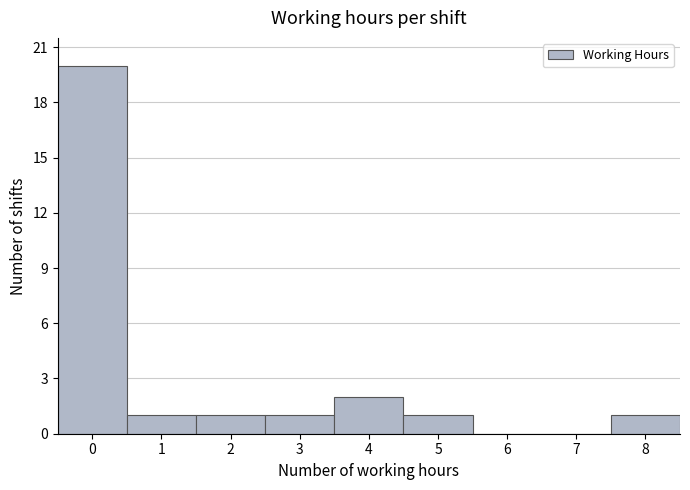

Reading left to right, extract all data points from this chart.

0=20	1=1	2=1	3=1	4=2	5=1	6=0	7=0	8=1